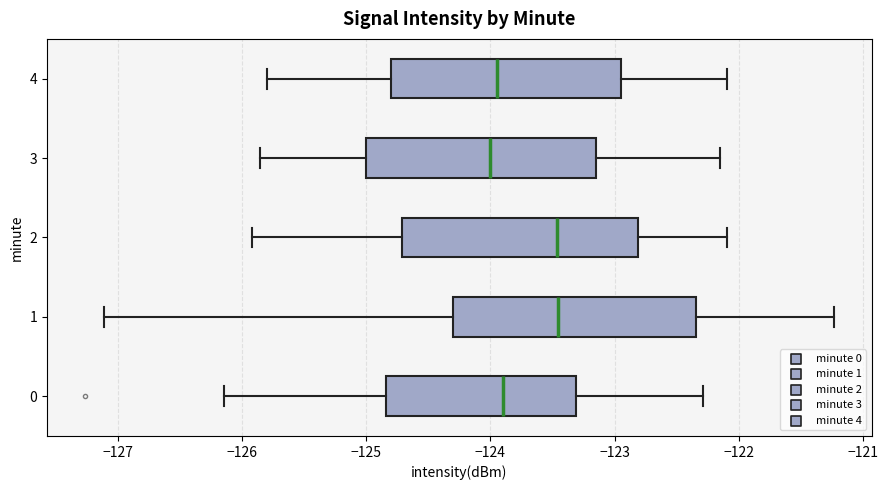

Reading bottom to top, read every box against the x-axis: the position of its median line, the range the box covers, and the ends of its whiskers. The values are not printed on the chart, so give them approximately, as read against the axis.

0: median -123.9, box -124.8 to -123.3, whiskers -126.1 to -122.3
1: median -123.5, box -124.3 to -122.3, whiskers -127.1 to -121.2
2: median -123.5, box -124.7 to -122.8, whiskers -125.9 to -122.1
3: median -124.0, box -125.0 to -123.2, whiskers -125.9 to -122.2
4: median -124.0, box -124.8 to -123.0, whiskers -125.8 to -122.1